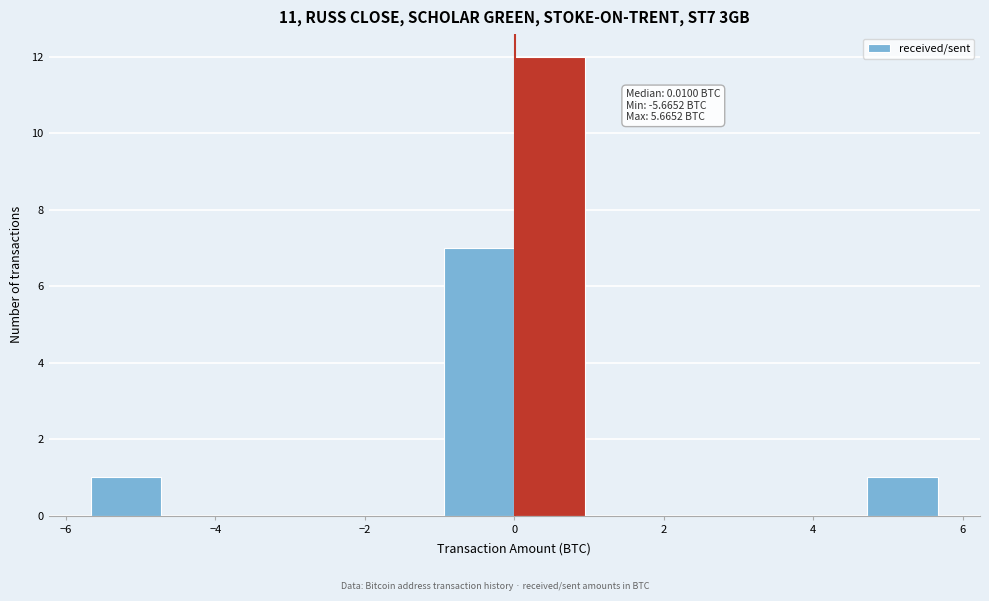

Over which range of the x-axis is the bar tallest?

0.0 to 1.0